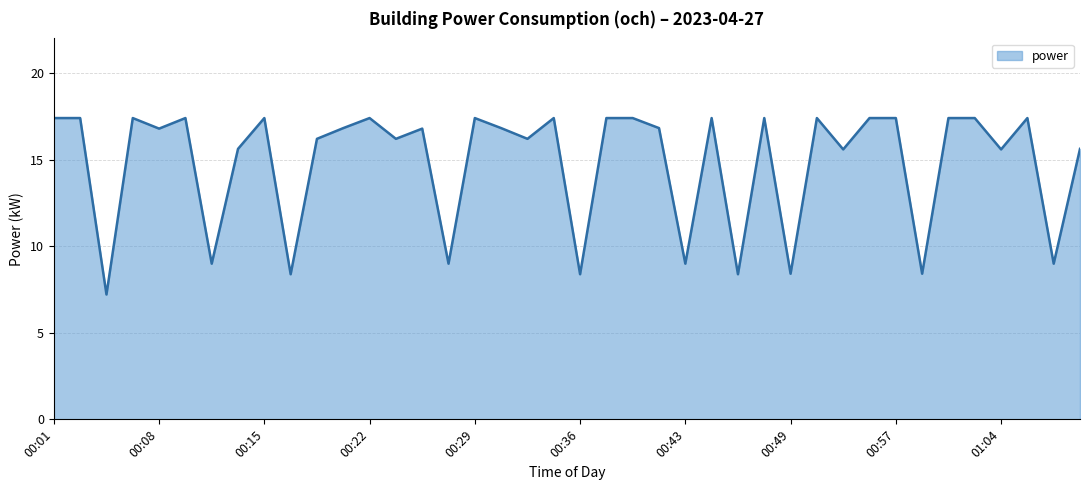

What is the minimum value shown in the chart?

7.2